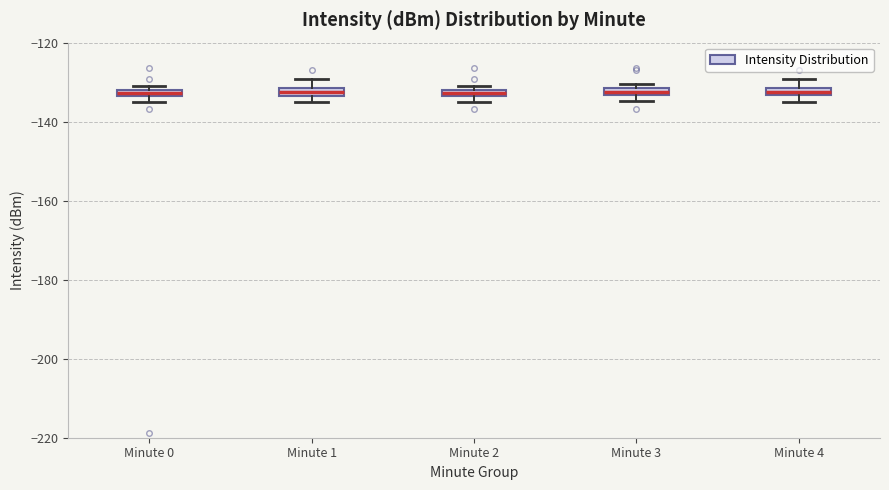

Where is the lower edge of the box for Minute 3 on the y-axis? The values are not printed on the chart, so give them approximately, as read against the axis.

-134